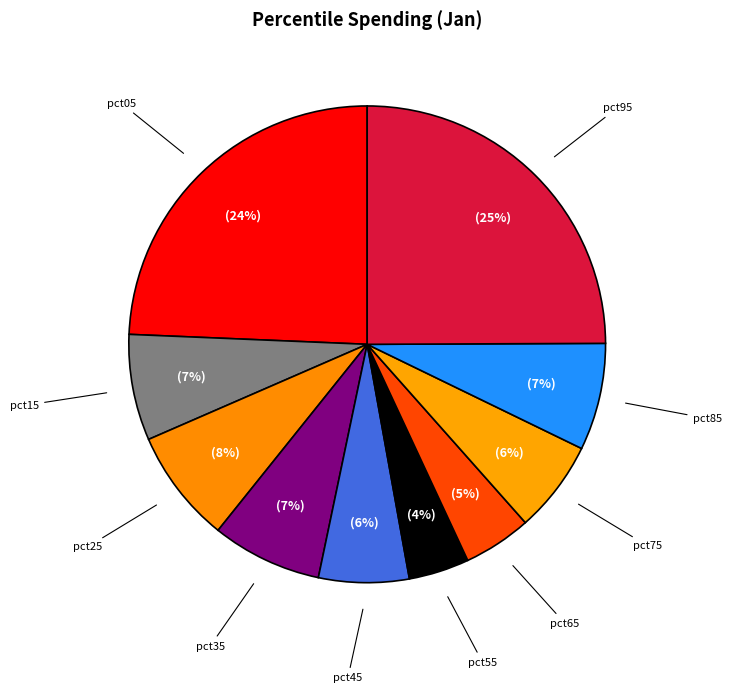

Count the number of slices in the pie.

10